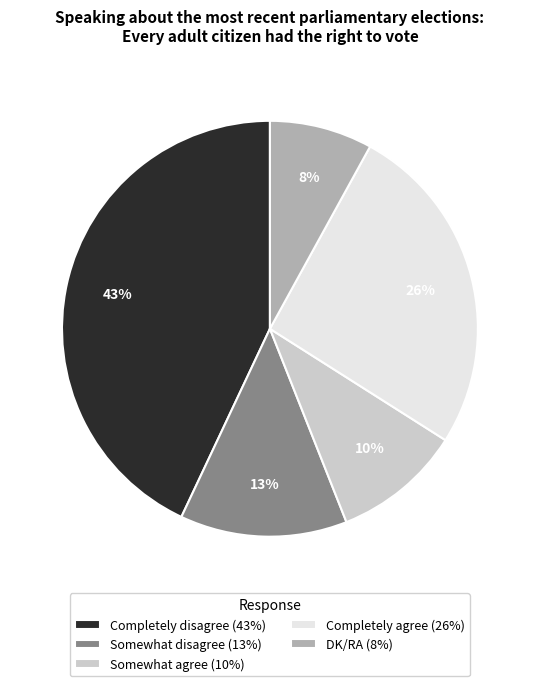

To the nearest percent, what percentage of the pie is Somewhat disagree?

13%